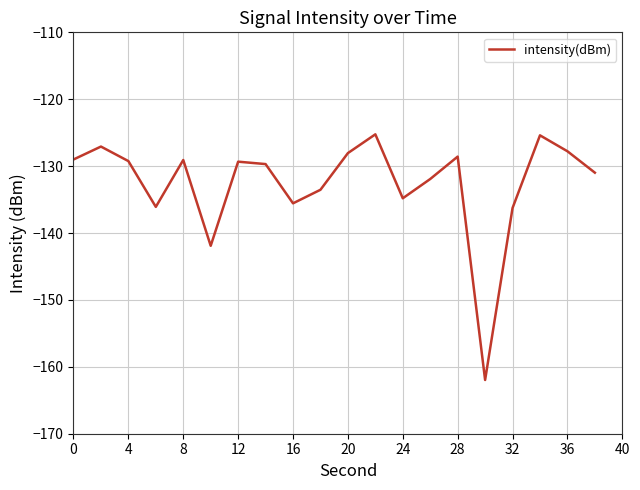

What is the smallest value displayed?

-162.0